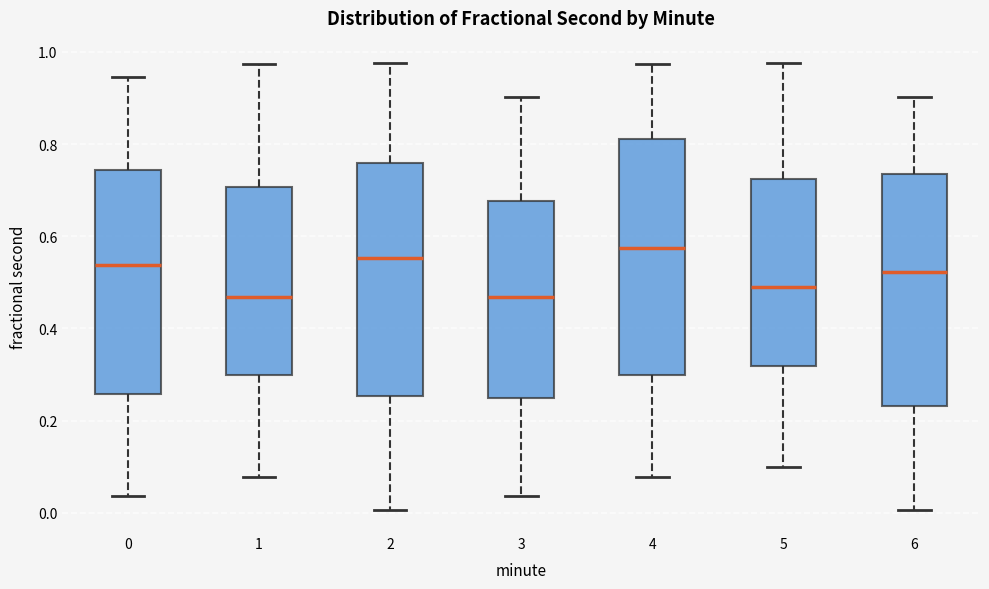

Where is the lower edge of the box at x = 1 on the y-axis? The values are not printed on the chart, so give them approximately, as read against the axis.

0.30